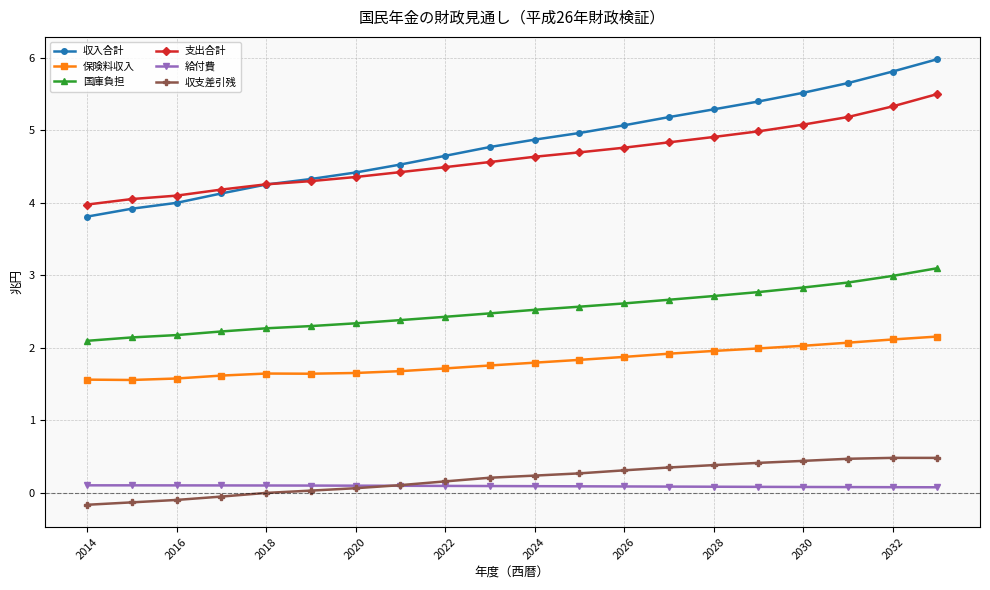

What is the sum of all 支出合計 values?

92.6